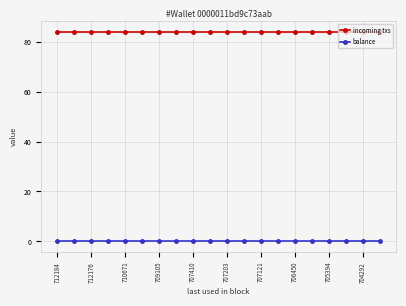

What is the sum of all incoming txs values?

1680